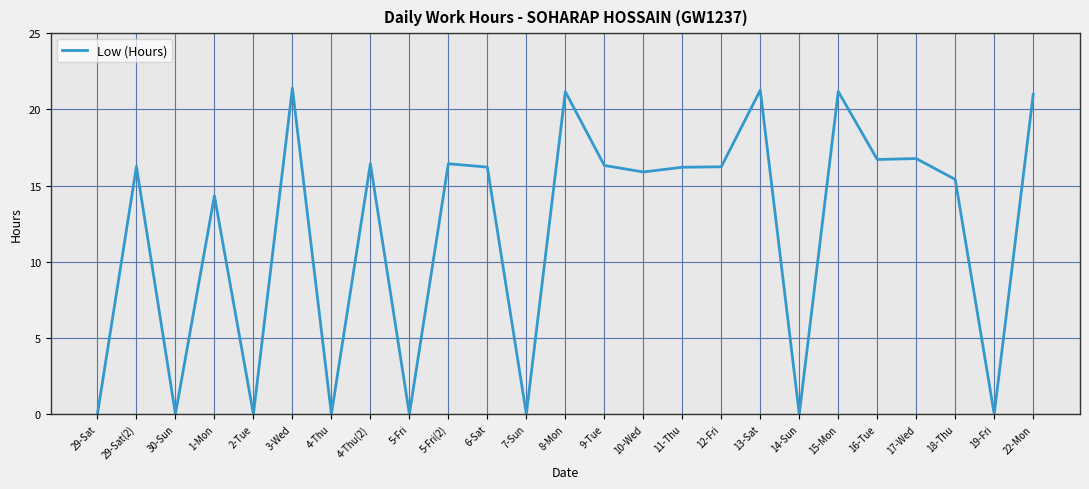

True or false: the data shows 0.0 at 4-Thu.

True